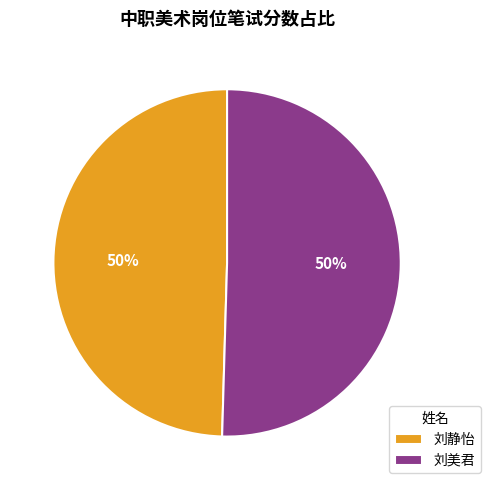

Approximately how many times larger is the value at 刘静怡 compared to 刘美君?

1.0